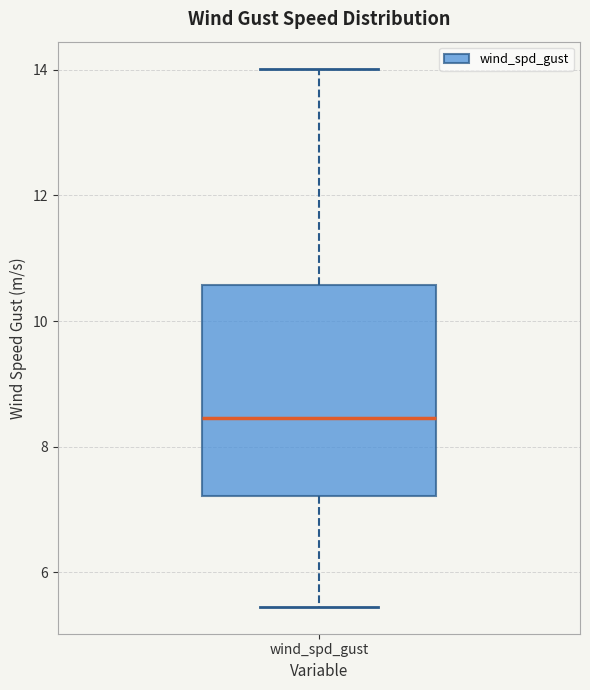

Where does the lower whisker of the box for wind_spd_gust end on the y-axis? The values are not printed on the chart, so give them approximately, as read against the axis.

5.4